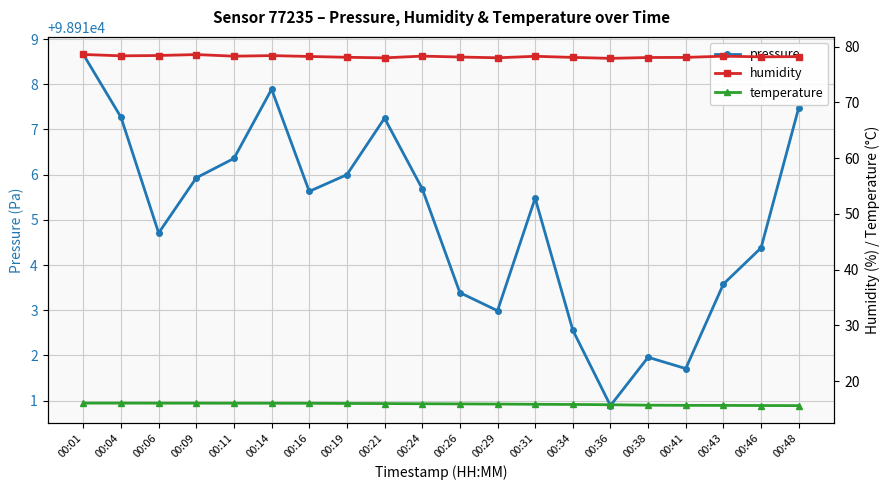

Reading right to left, transcribe all the data shown in this chart.

pressure: 98917.5	98914.4	98913.6	98911.7	98912.0	98910.9	98912.6	98915.5	98913.0	98913.4	98915.7	98917.2	98916.0	98915.6	98917.9	98916.4	98915.9	98914.7	98917.3	98918.7
humidity: 78.2	78.2	78.3	78.1	78.0	77.9	78.1	78.3	78.0	78.1	78.3	78.0	78.1	78.2	78.4	78.3	78.6	78.4	78.3	78.6
temperature: 15.6	15.7	15.7	15.7	15.7	15.8	15.8	15.9	15.9	15.9	16.0	16.0	16.0	16.1	16.1	16.1	16.1	16.1	16.1	16.1